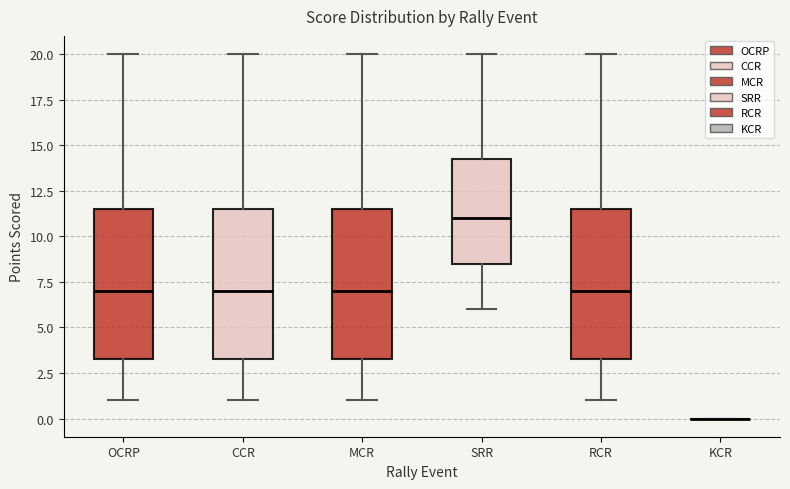

Reading left to right, transcribe this box plot: for each box, give where its median line is, the range the box spans, and where its two whiskers end, as read against the y-axis. The values are not printed on the chart, so give them approximately, as read against the axis.

OCRP: median 7.0, box 3.5 to 11.5, whiskers 1.0 to 20.0
CCR: median 7.0, box 3.5 to 11.5, whiskers 1.0 to 20.0
MCR: median 7.0, box 3.5 to 11.5, whiskers 1.0 to 20.0
SRR: median 11.0, box 8.5 to 14.5, whiskers 6.0 to 20.0
RCR: median 7.0, box 3.5 to 11.5, whiskers 1.0 to 20.0
KCR: box collapsed to a line at 0.0, whiskers 0.0 to 0.0